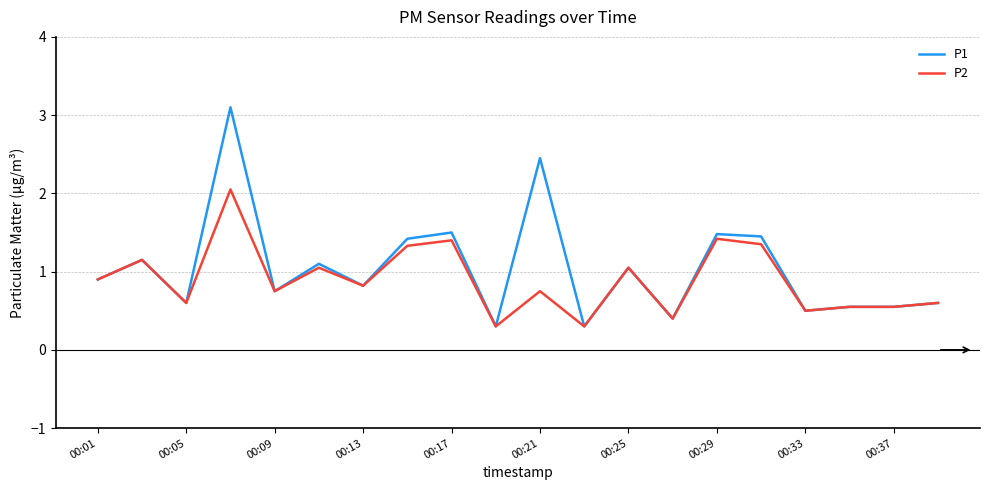

Count the number of data series in this chart.

2